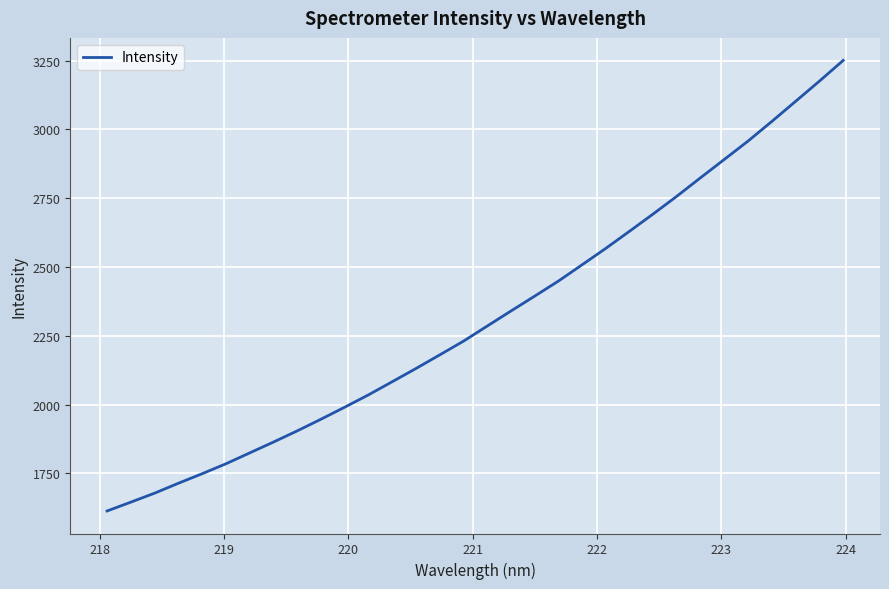

Does the chart have visible grid lines?

Yes